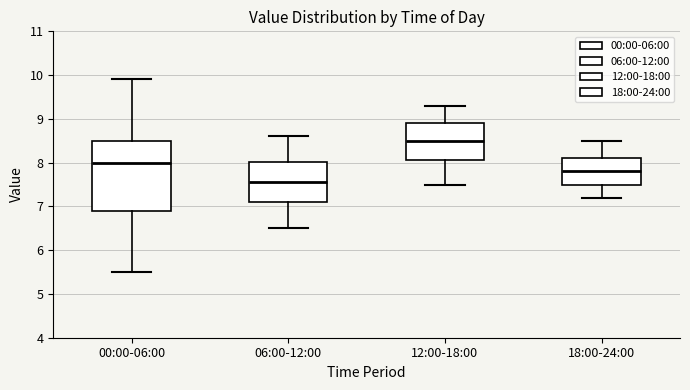

Which box is the tallest, from its lower edge to its upper edge?

00:00-06:00